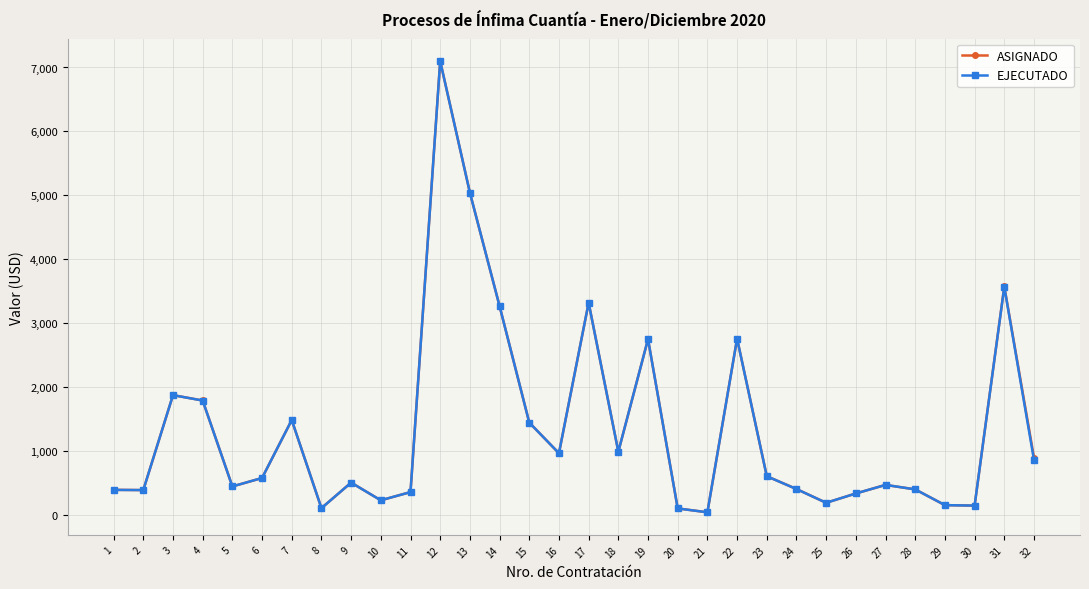

How many data points in ASIGNADO are less than 572?

16